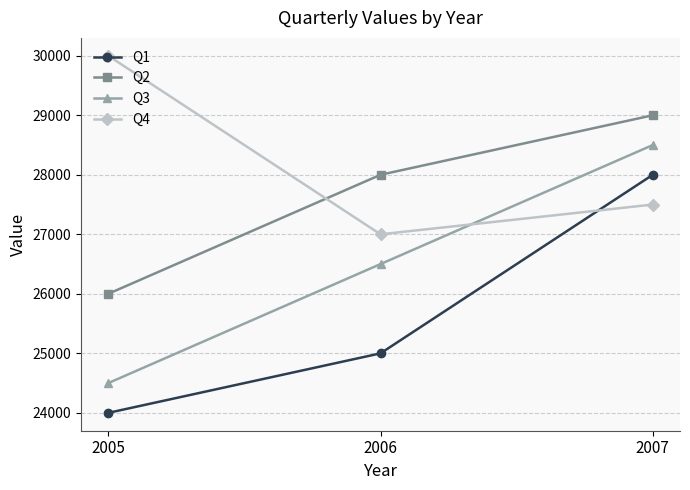

What is the average value of the Q4 series?

28167